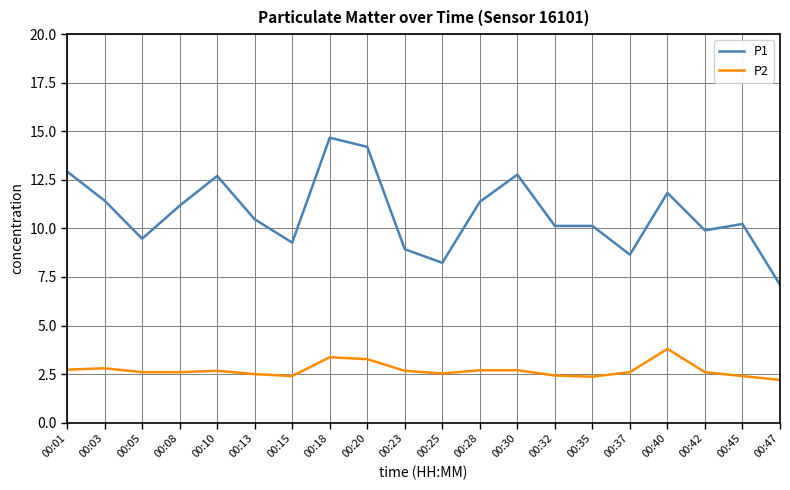

Where does the P1 series first go above 10?

00:01